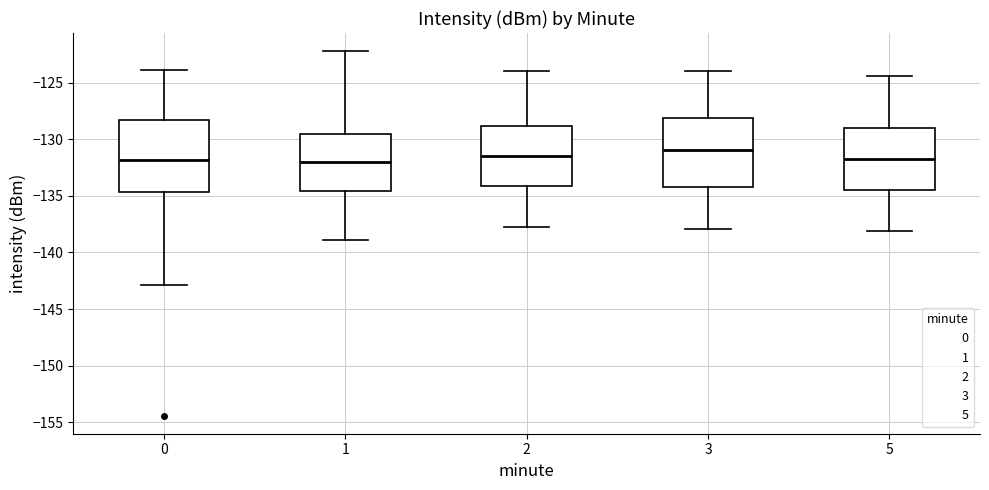

Where is the upper edge of the box at x = 5 on the y-axis? The values are not printed on the chart, so give them approximately, as read against the axis.

-129.0